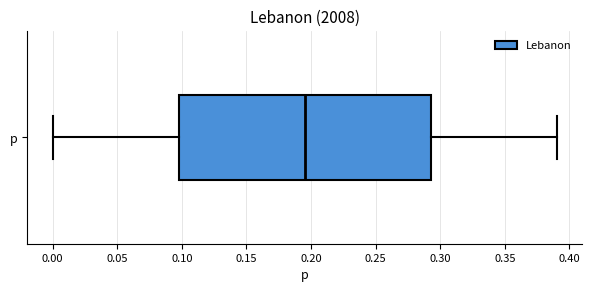

Transcribe this box plot: give where the median line is, the range the box spans, and where the two whiskers end, as read against the x-axis. The values are not printed on the chart, so give them approximately, as read against the axis.

median 0.195, box 0.100 to 0.295, whiskers 0.000 to 0.390